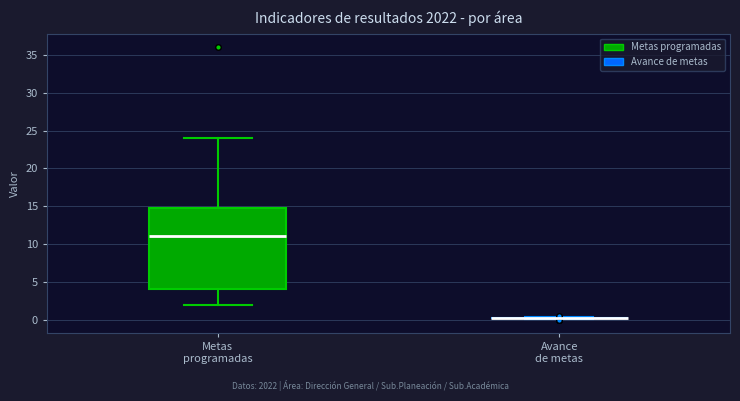

Reading left to right, read every box against the y-axis: the position of its median line, the range the box covers, and the ends of its whiskers. The values are not printed on the chart, so give them approximately, as read against the axis.

Metas programadas: median 11.0, box 4.0 to 15.0, whiskers 2.0 to 24.0
Avance de metas: box collapsed to a line at 0.5, whiskers 0.0 to 0.5